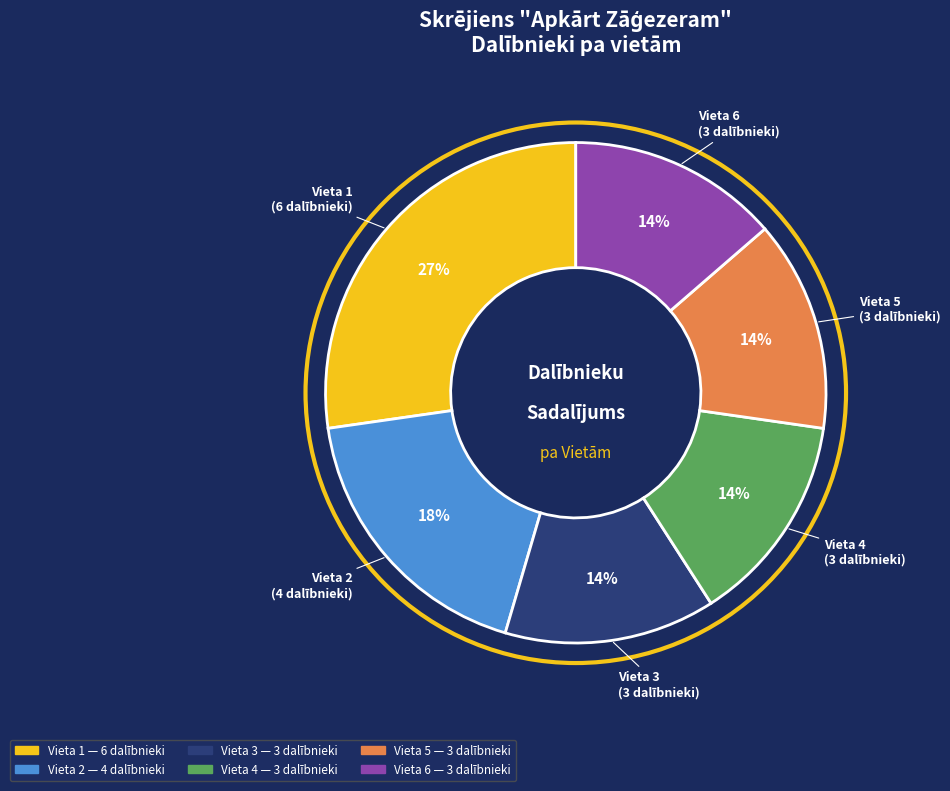

To the nearest percent, what is the average slice percentage?

17%